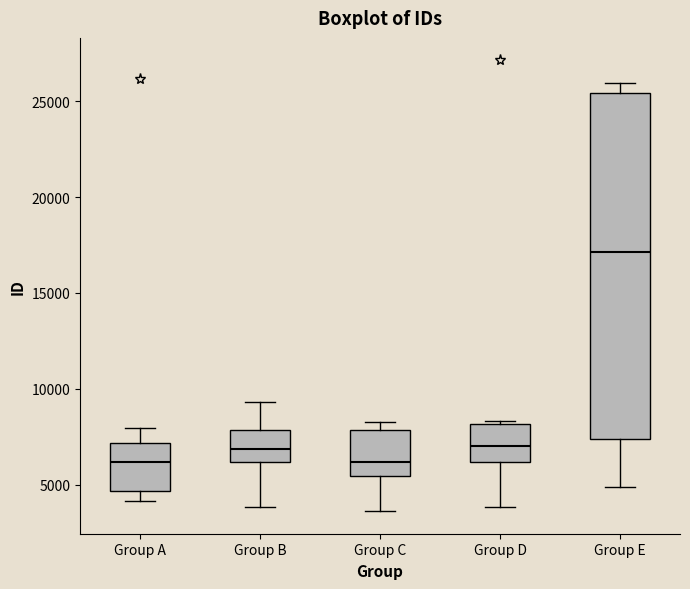

Reading left to right, transcribe this box plot: for each box, give where its median line is, the range the box spans, and where its two whiskers end, as read against the y-axis. The values are not printed on the chart, so give them approximately, as read against the axis.

Group A: median 6000, box 4500 to 7000, whiskers 4000 to 8000
Group B: median 7000, box 6000 to 8000, whiskers 4000 to 9500
Group C: median 6000, box 5500 to 8000, whiskers 3500 to 8500
Group D: median 7000, box 6000 to 8000, whiskers 4000 to 8500
Group E: median 17000, box 7500 to 25500, whiskers 5000 to 26000